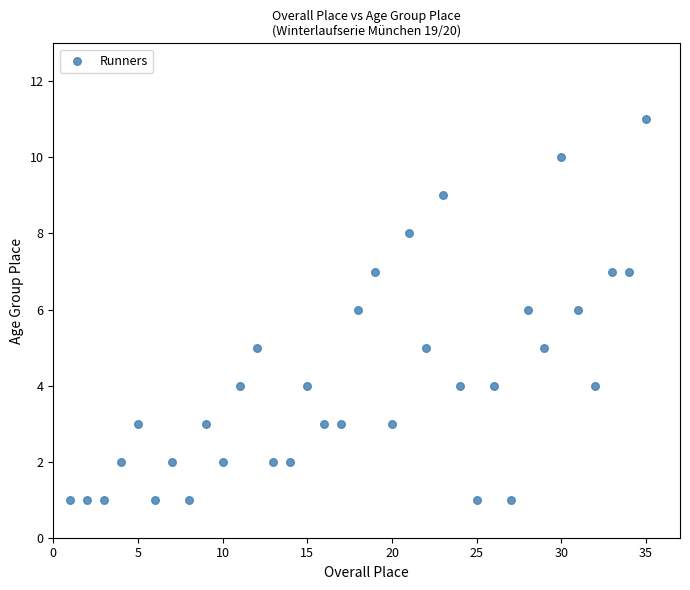

What is the range of X values (max minus min)?

34